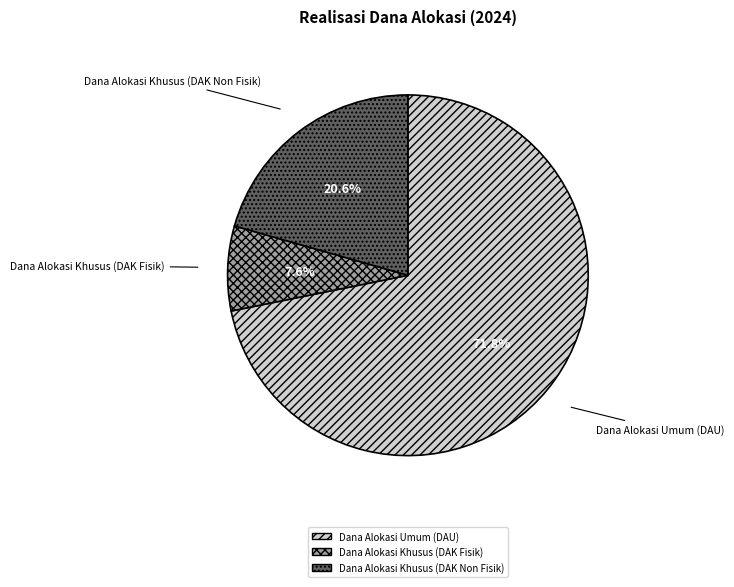

Count the number of slices in the pie.

3